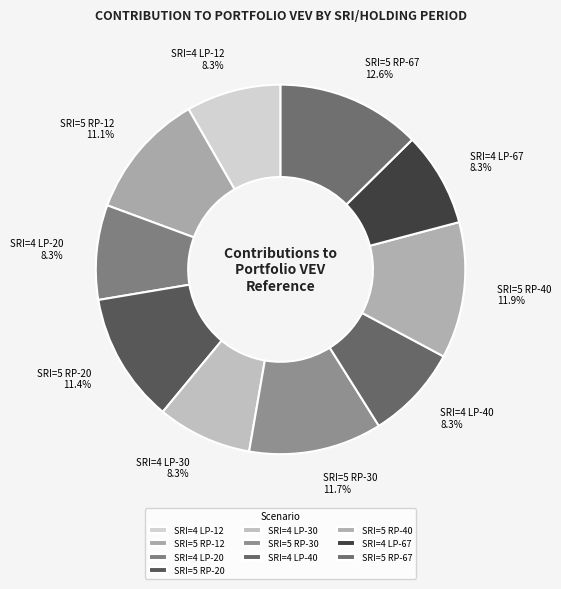

How much of the chart is everything except SRI=5 RP-12?

88.9%